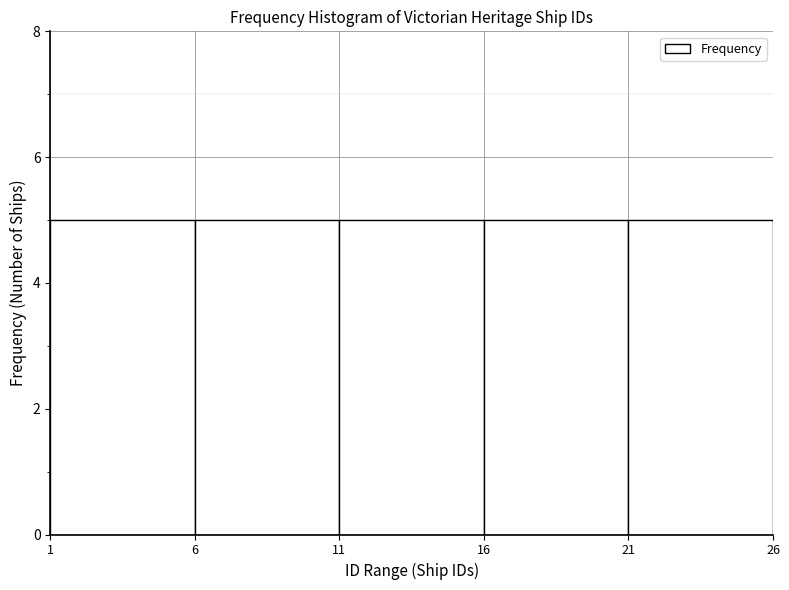

Reading left to right, list every bar in this chart as the range it spans on the x-axis followed by its height. The values are not printed on the chart, so give them approximately, as read against the axis.

1 to 6: 5
6 to 11: 5
11 to 16: 5
16 to 21: 5
21 to 26: 5